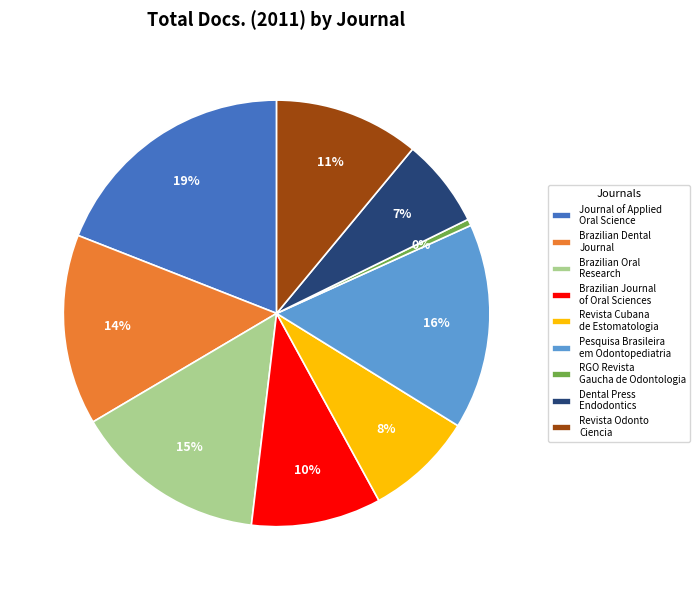

Is Brazilian Journal of Oral Sciences the majority of the pie?

No